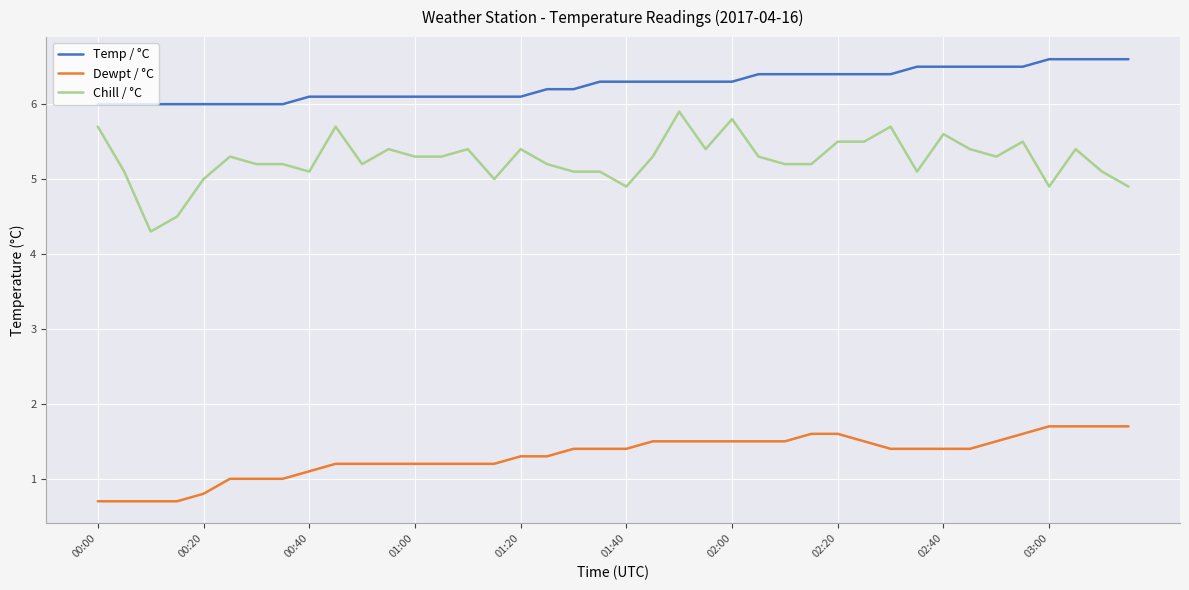

What is the minimum value for Temp / °C?

6.0